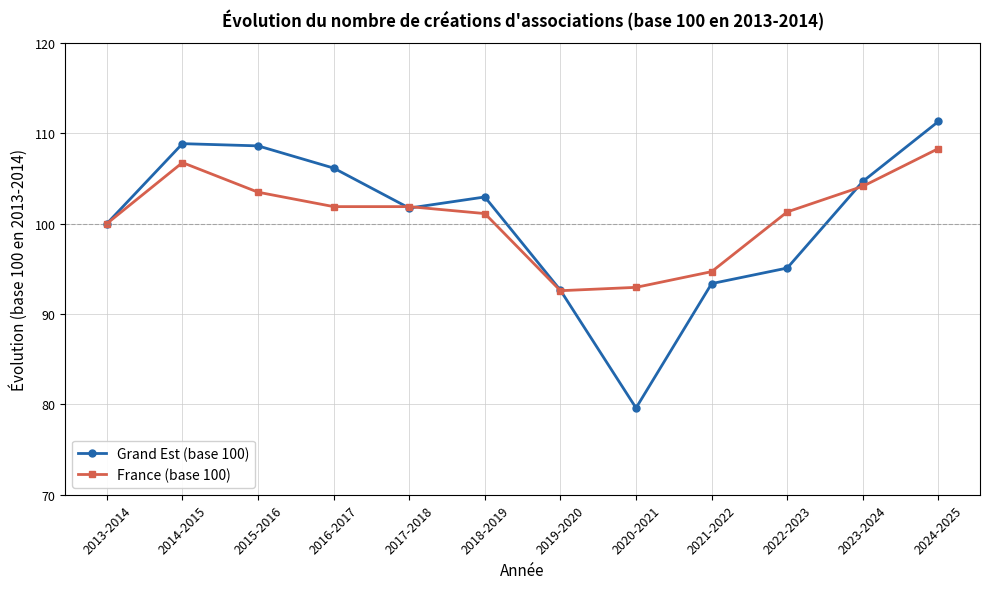

What is the lowest value of the Grand Est (base 100) series?

79.6